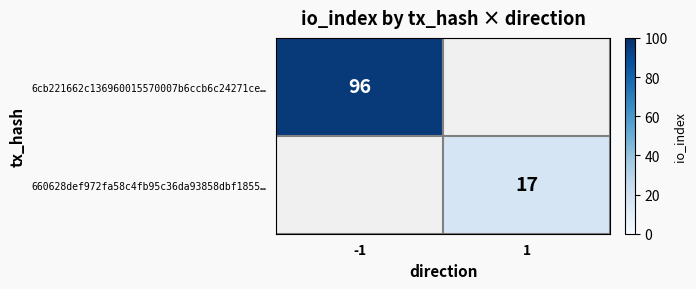

Is it true that 6cb221662c136960015570007b6ccb6c24271ce… equals 41 at -1?

False